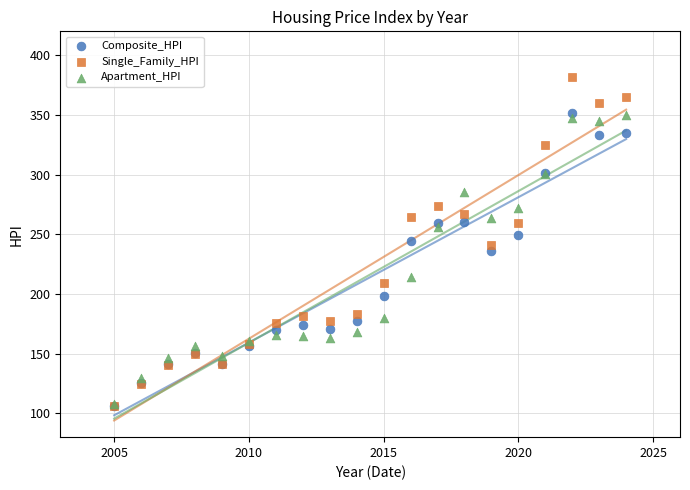

In the Apartment_HPI series, what Y value is closest to 229?

213.9